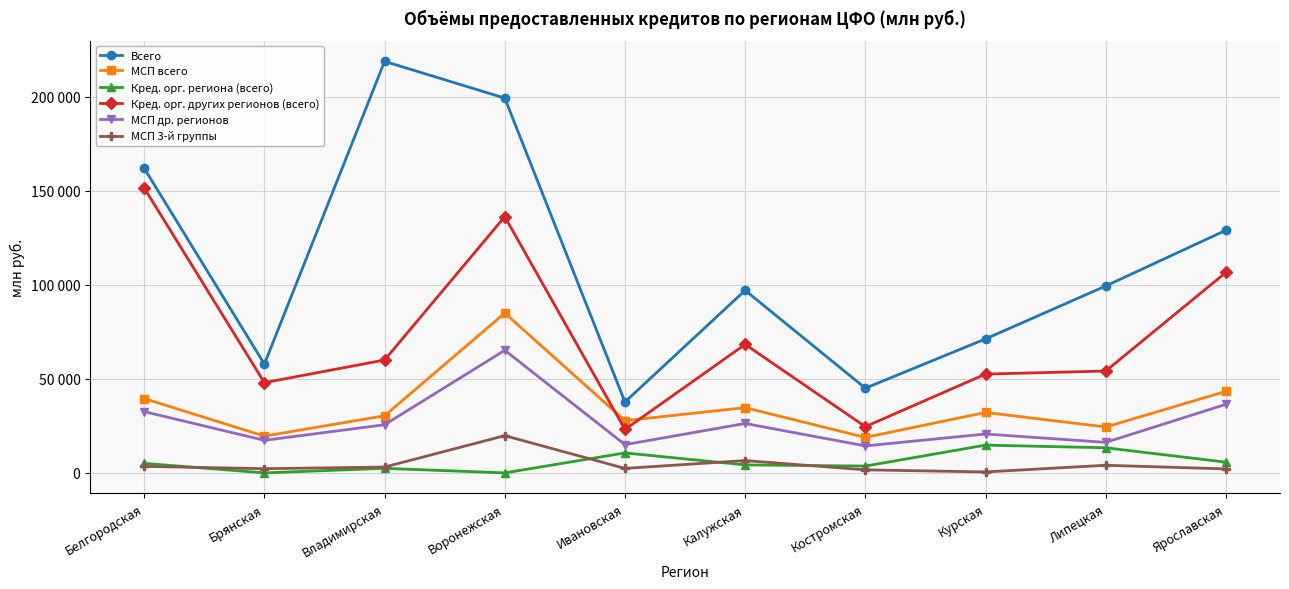

What are all the series names shown in the legend?

Всего, МСП всего, Кред. орг. региона (всего), Кред. орг. других регионов (всего), МСП др. регионов, МСП 3-й группы